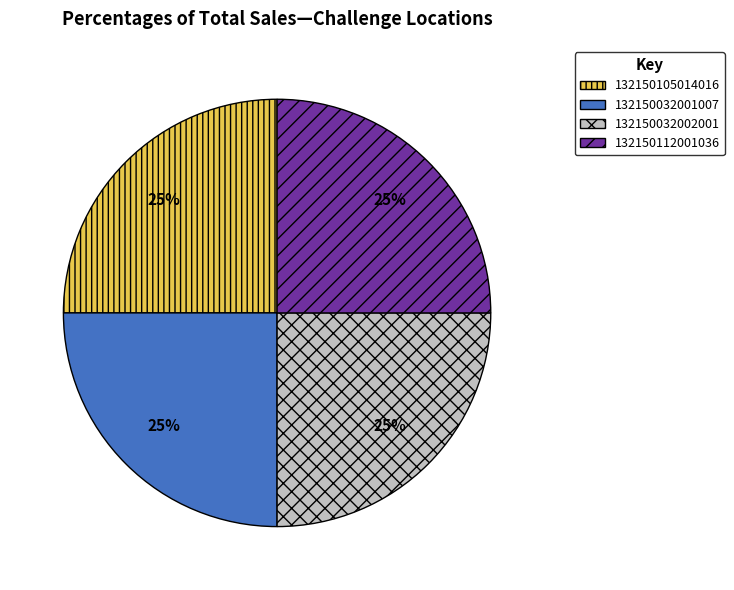

How many segments does this pie chart have?

4